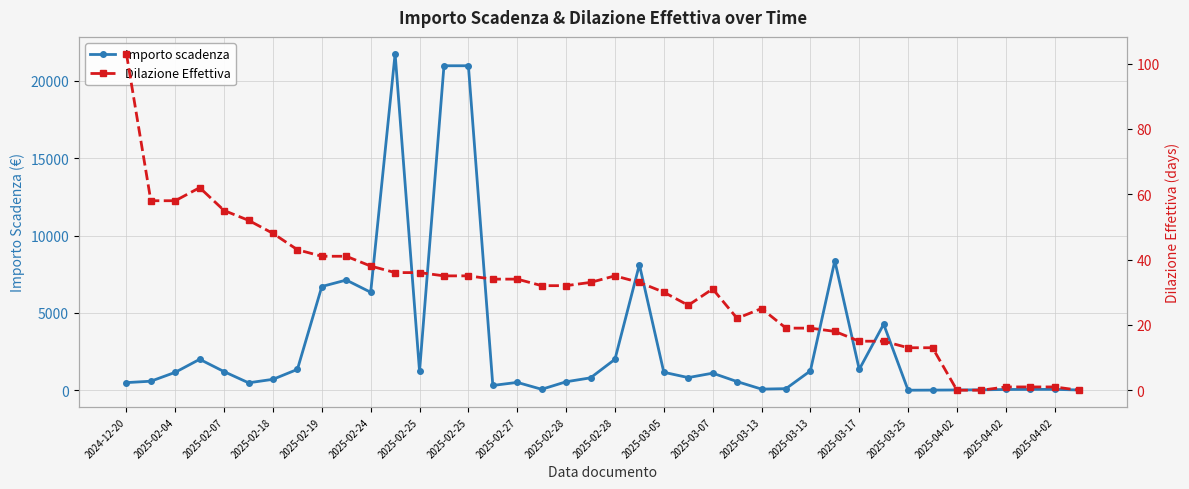

Reading left to right, extract all data points from this chart.

Importo scadenza: 490.9	582.5	1157.8	2000.0	1200.0	478.4	704.5	1347.5	6706.8	7124.8	6333.9	21762.3	1220.1	20983.6	20983.6	307.4	505.9	59.2	546.0	800.0	2000.0	8120.0	1160.0	816.1	1102.5	556.8	70.6	100.0	1250.0	8370.0	1345.8	4270.0	0.2	6.9	16.0	24.5	46.7	52.5	53.3	15.0
Dilazione Effettiva: 103.0	58.0	58.0	62.0	55.0	52.0	48.0	43.0	41.0	41.0	38.0	36.0	36.0	35.0	35.0	34.0	34.0	32.0	32.0	33.0	35.0	33.0	30.0	26.0	31.0	22.0	25.0	19.0	19.0	18.0	15.0	15.0	13.0	13.0	0.0	0.0	1.0	1.0	1.0	0.0